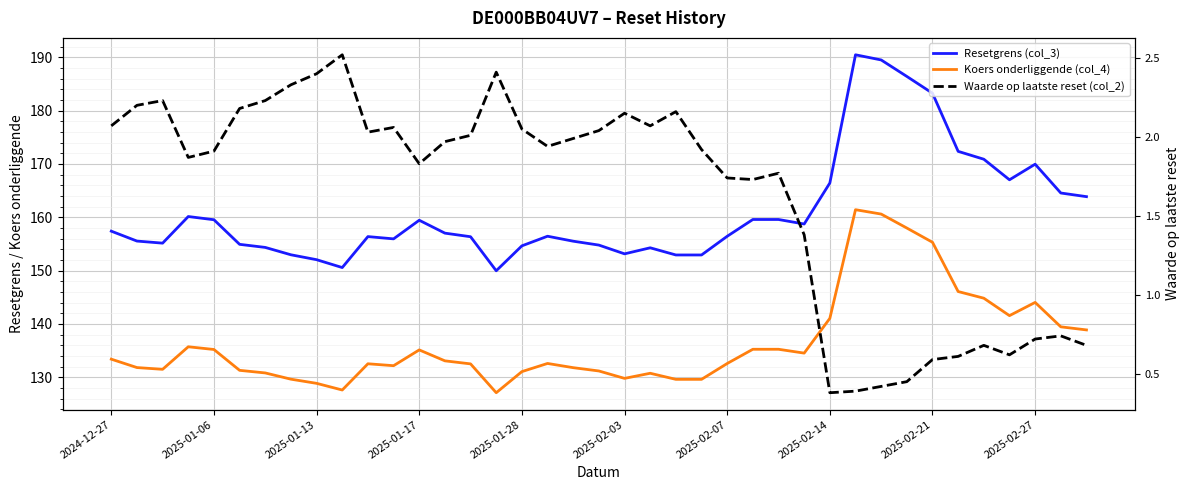

What position from the left is 17?

18